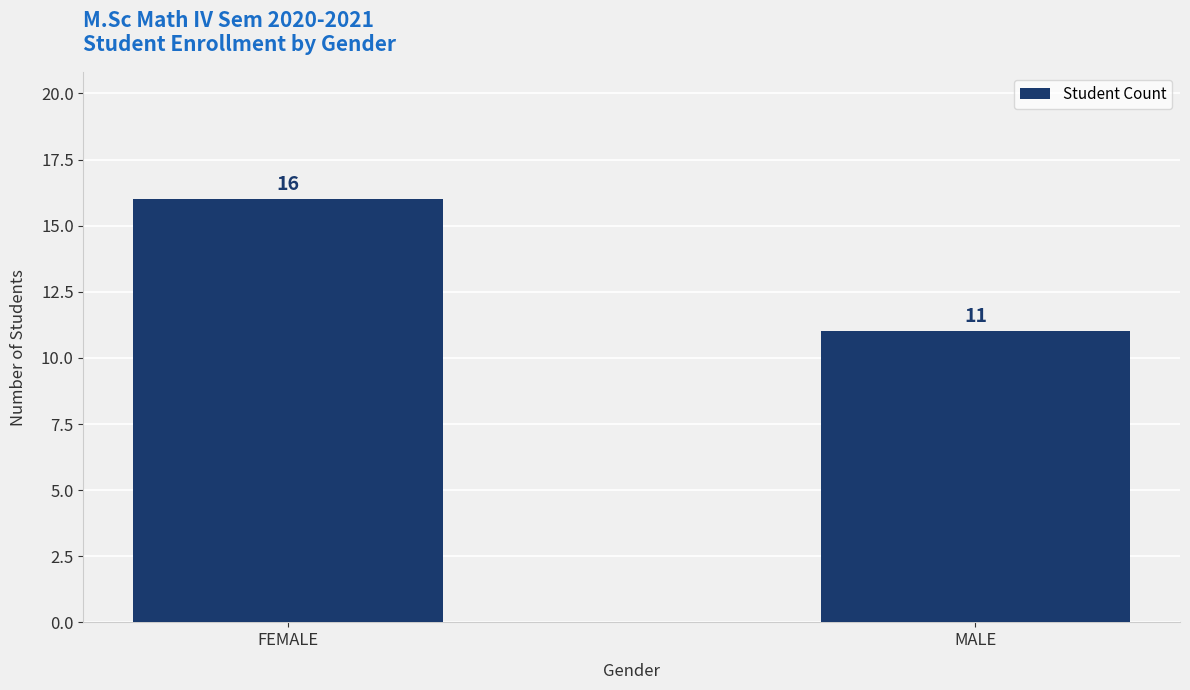

Are the bars grouped side by side (vs. stacked)?

No